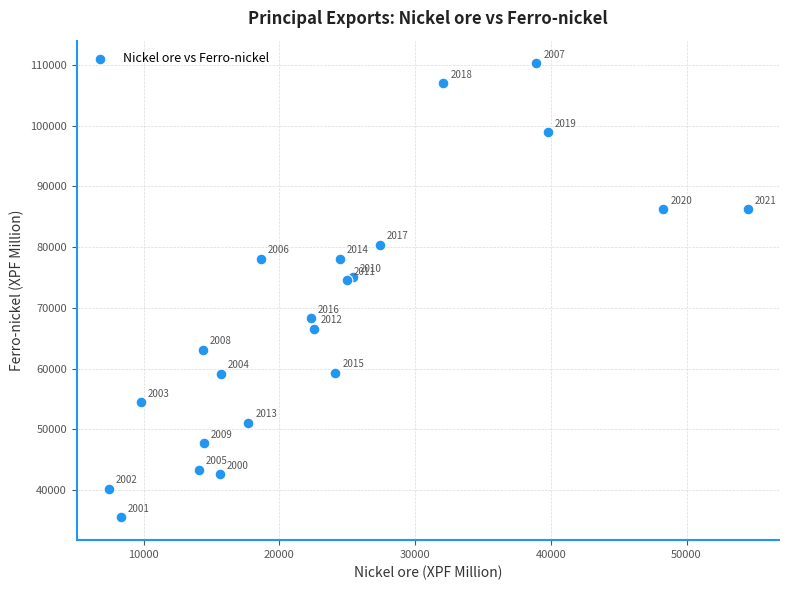

What Y value in the scatter plot is closest to 72884?

74576.4